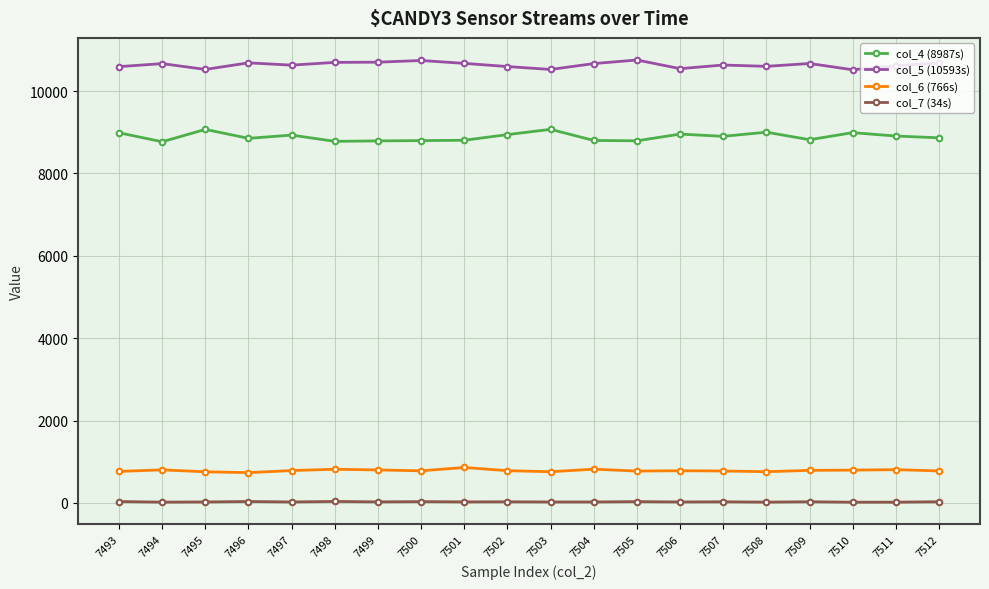

What is the maximum value shown in the chart?

10754